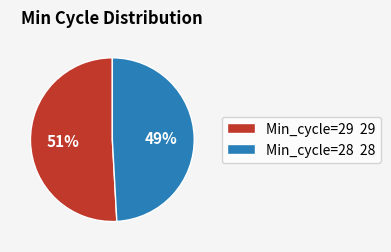

How many segments does this pie chart have?

2